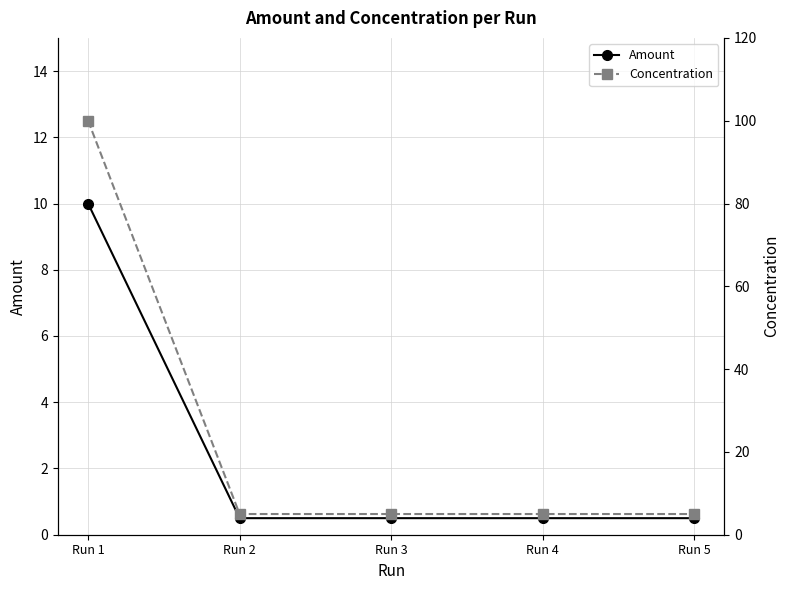

List the series in order of their peak value, lowest first.

Amount, Concentration